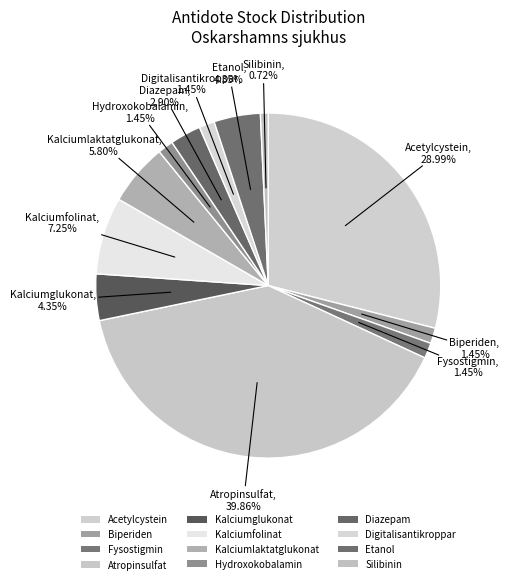

Between Atropinsulfat and Biperiden, which is larger?

Atropinsulfat